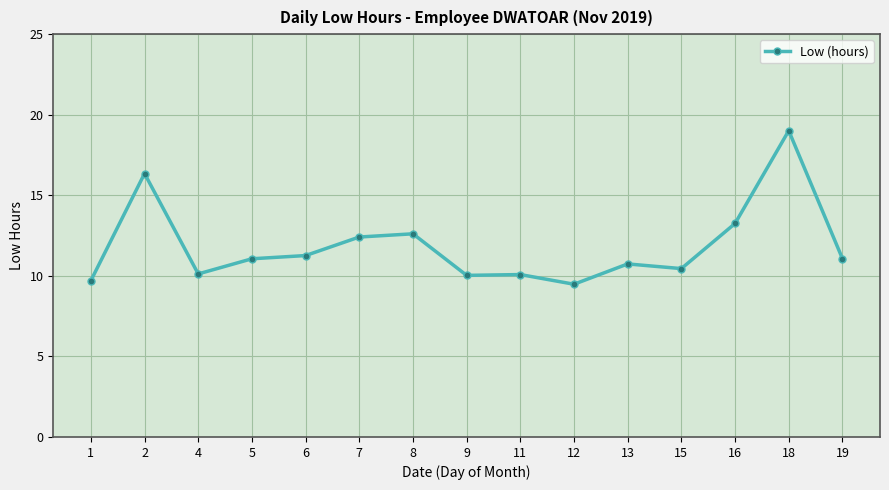

Which label corresponds to the largest value in the chart?

18